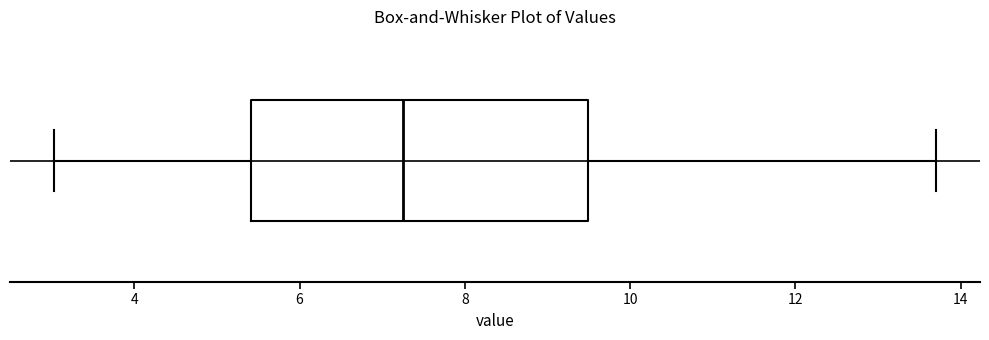

Where is the left edge of the box on the x-axis? The values are not printed on the chart, so give them approximately, as read against the axis.

5.4